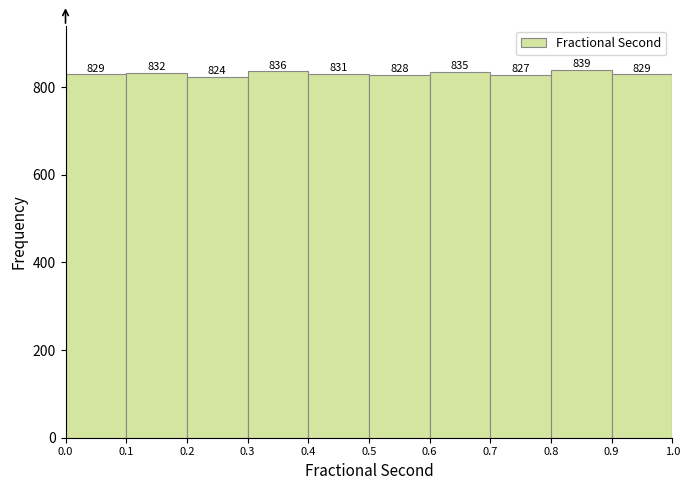

Reading left to right, transcribe this chart: for each bar, give the range it covers on the x-axis and its height.

0.0 to 0.1: 829
0.1 to 0.2: 832
0.2 to 0.3: 824
0.3 to 0.4: 836
0.4 to 0.5: 831
0.5 to 0.6: 828
0.6 to 0.7: 835
0.7 to 0.8: 827
0.8 to 0.9: 839
0.9 to 1.0: 829